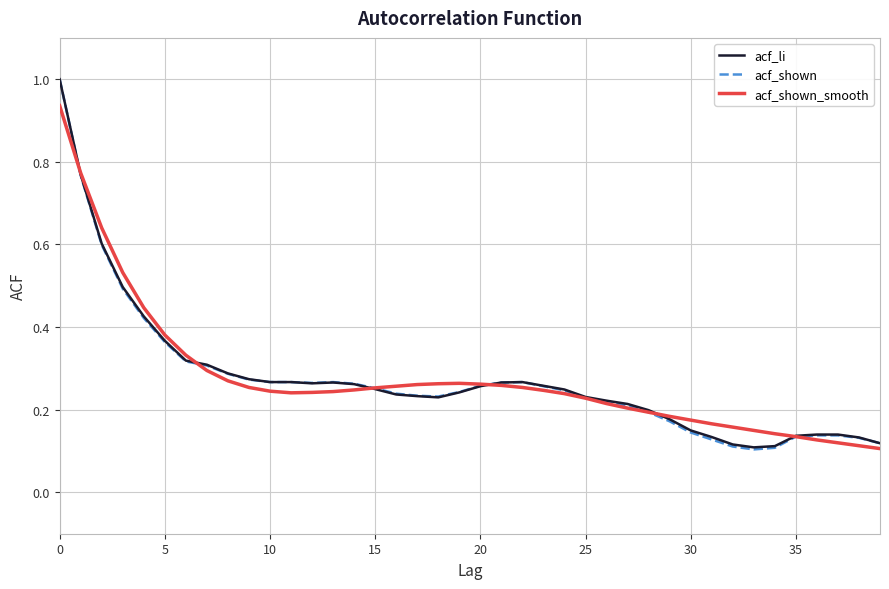

What is the highest value of the acf_shown series?

1.0